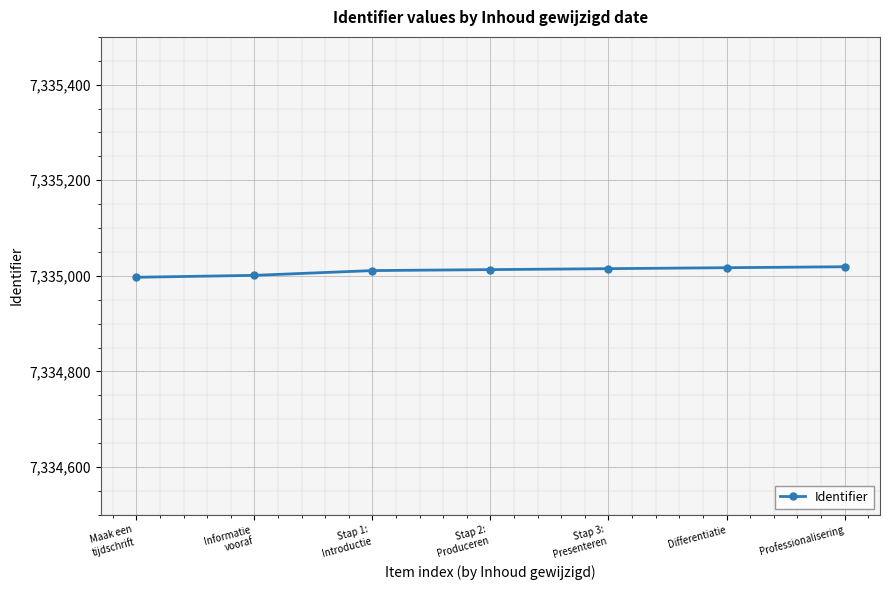

What is the average value?

7335010